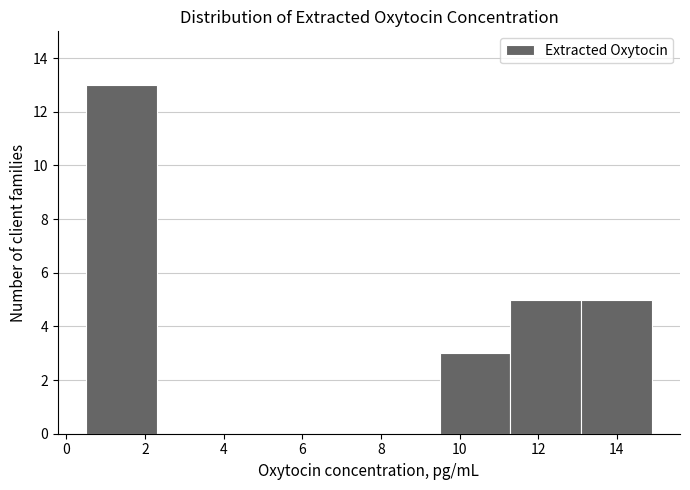

Over which range of the x-axis is the bar tallest?

0.4 to 2.2